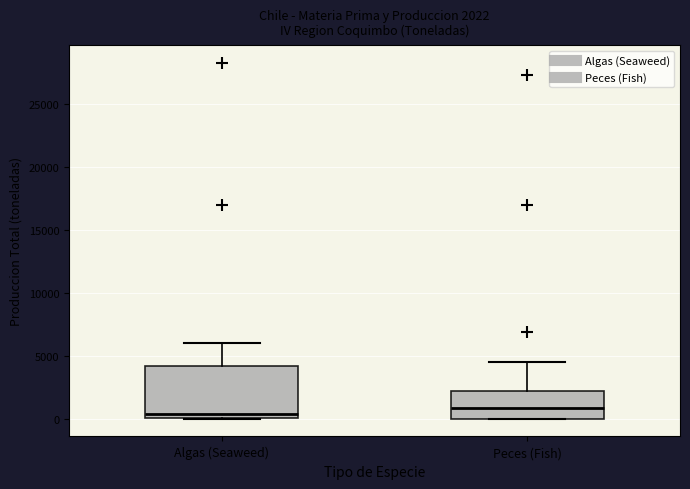

Which box is the tallest, from its lower edge to its upper edge?

Algas (Seaweed)